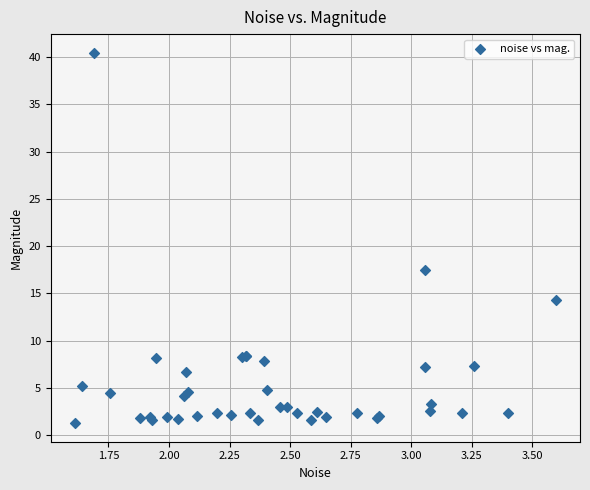

What Y value in the scatter plot is closest to 20?

17.5